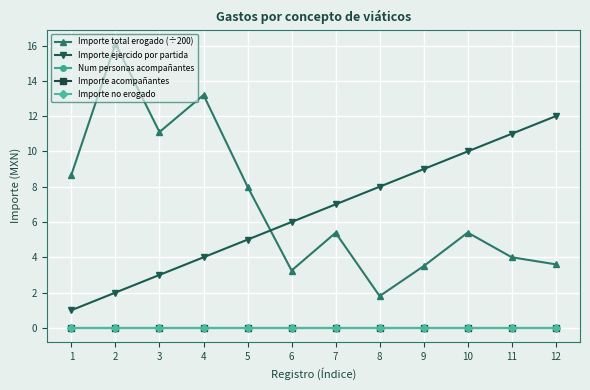

Where is Num personas acompañantes nearest to the value 0?

1